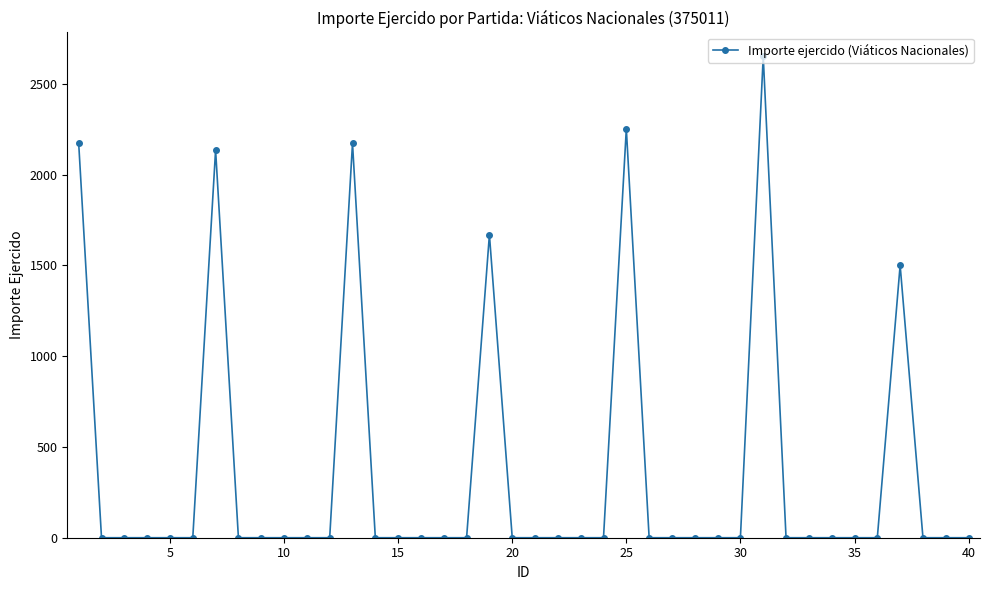

What is the maximum value shown in the chart?

2650.0